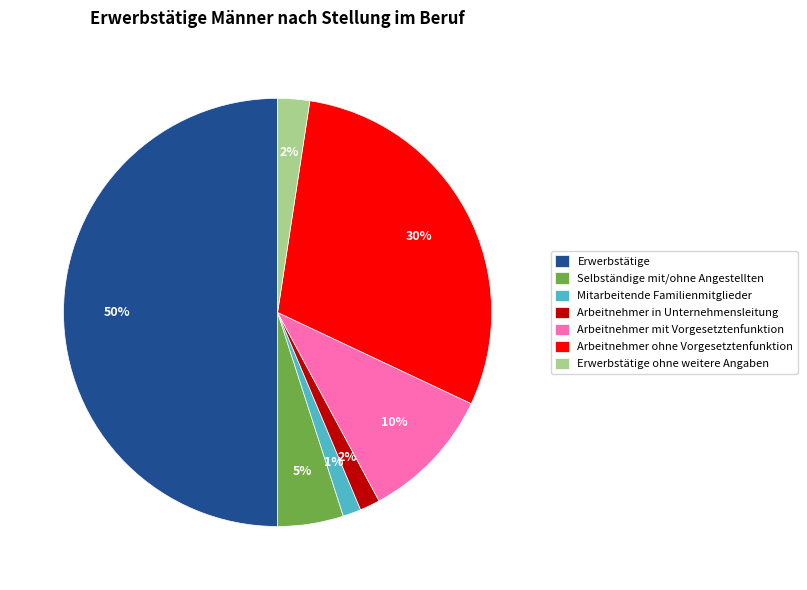

Which slice is the largest?

Erwerbstätige